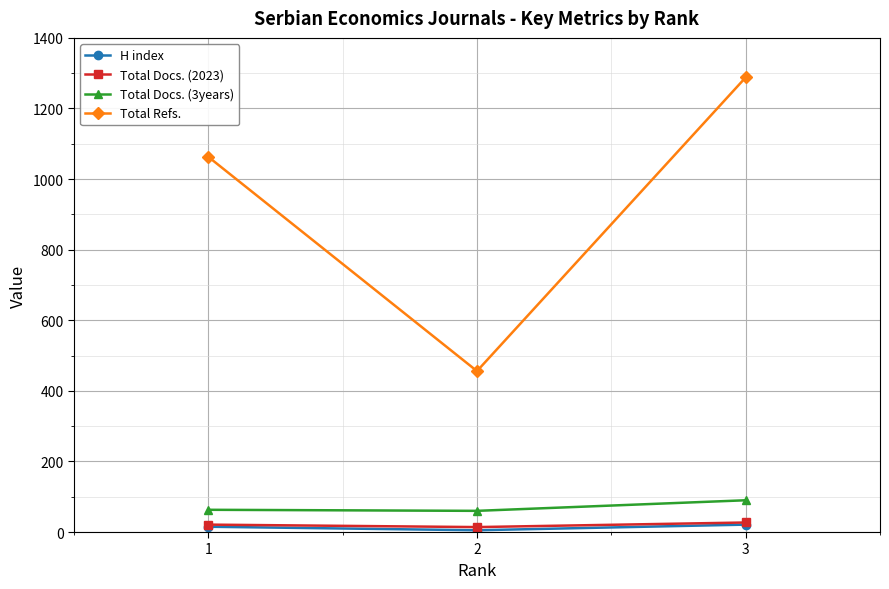

True or false: Total Docs. (3years) has a value of 63 at 1.

True